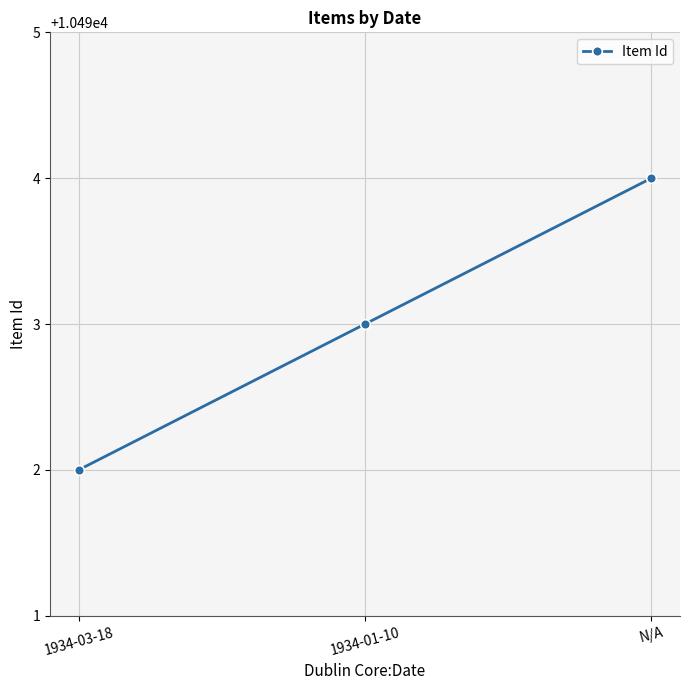

How many data points are less than 10493?

1